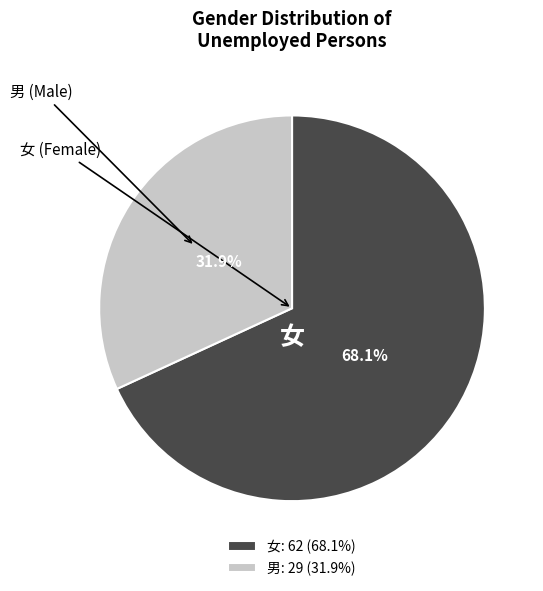

To the nearest percent, what is the combined percentage of 男 and 女?

100%